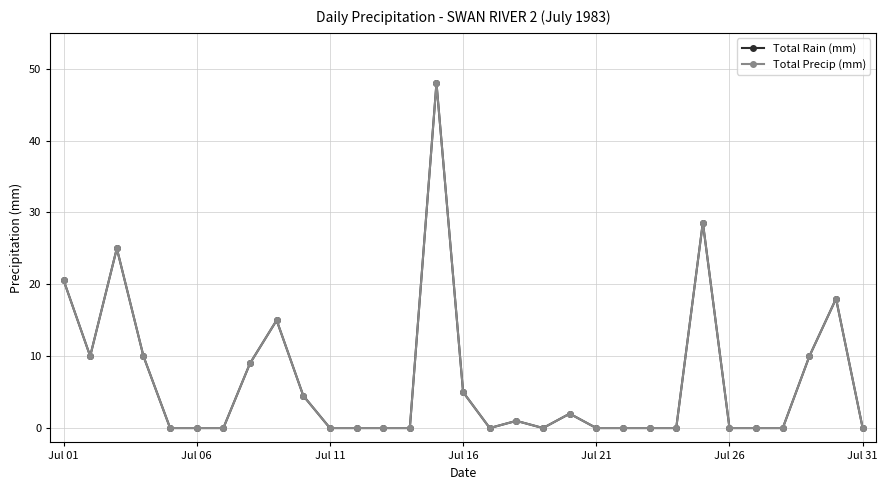

Does the chart display data point markers on the line(s)?

Yes